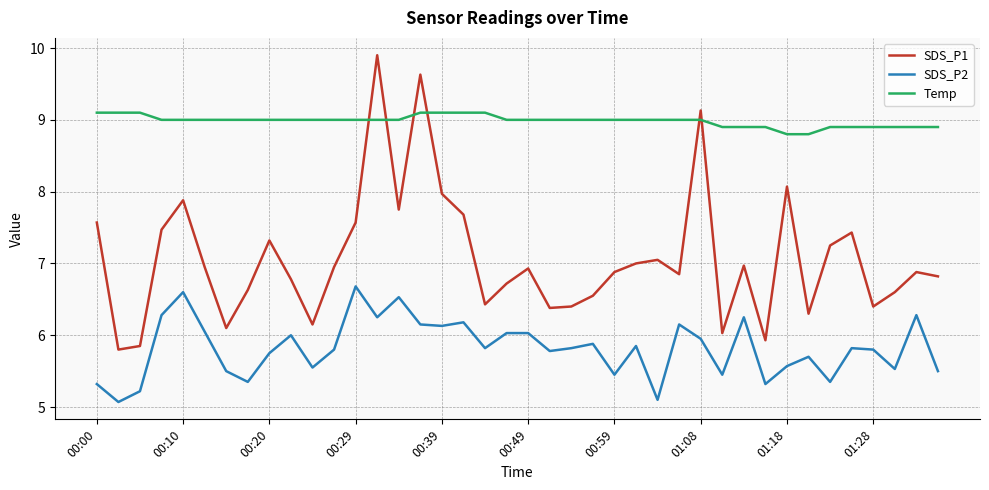

What is the smallest value displayed?

5.1